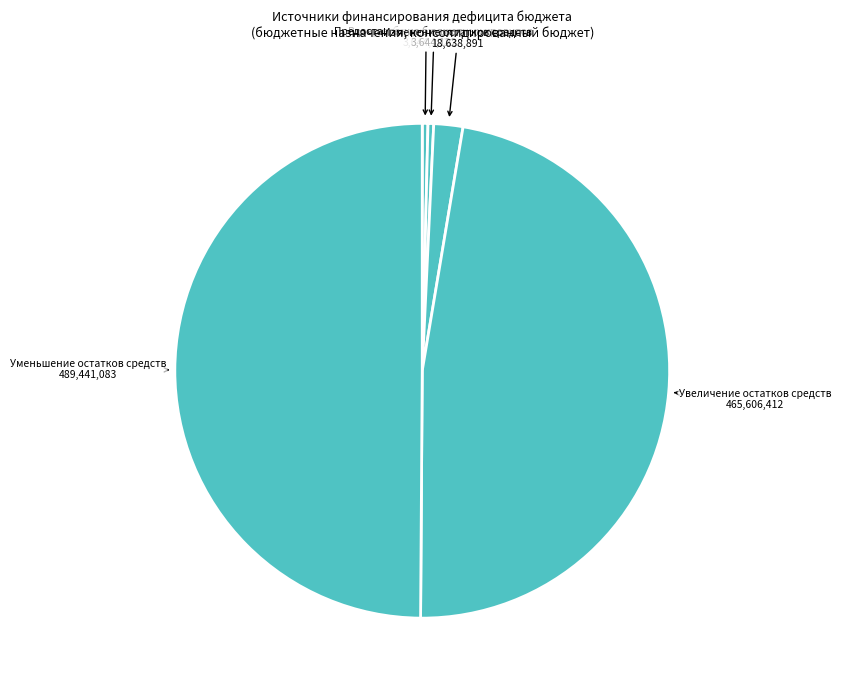

How many slices are in this pie chart?

5